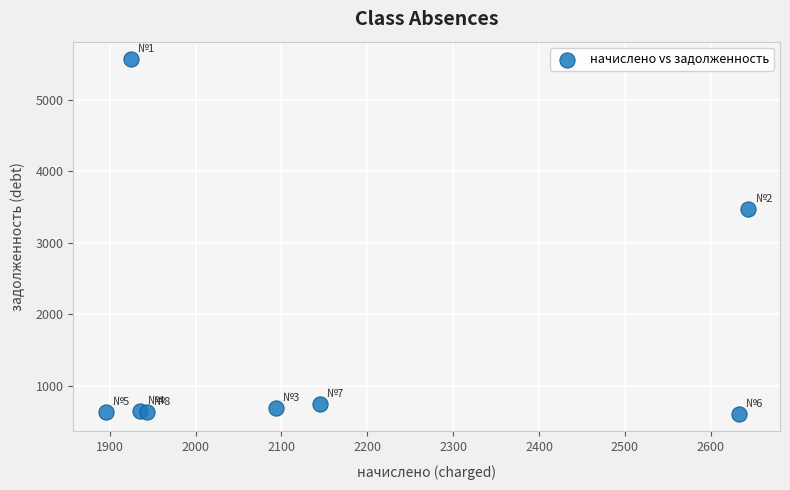

What Y value in the scatter plot is closest to 3088?

3469.8